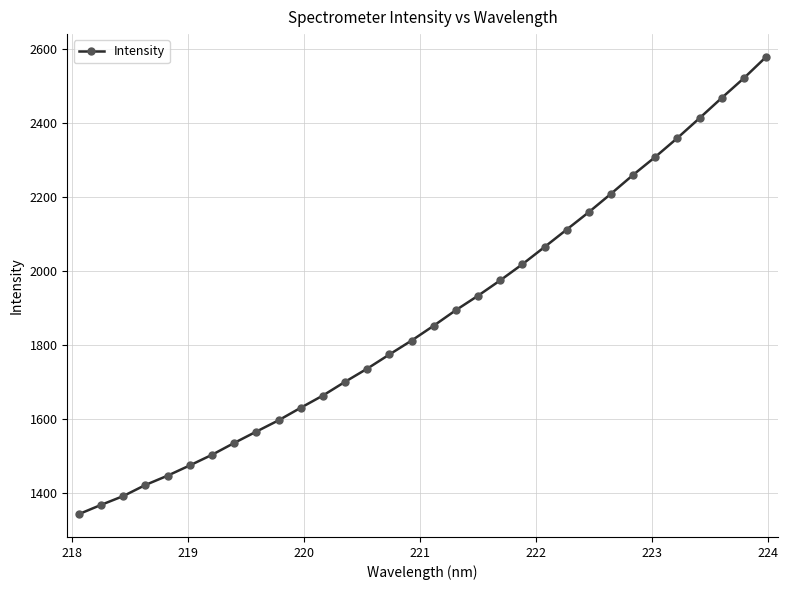

What is the sum of all values?

60083.7